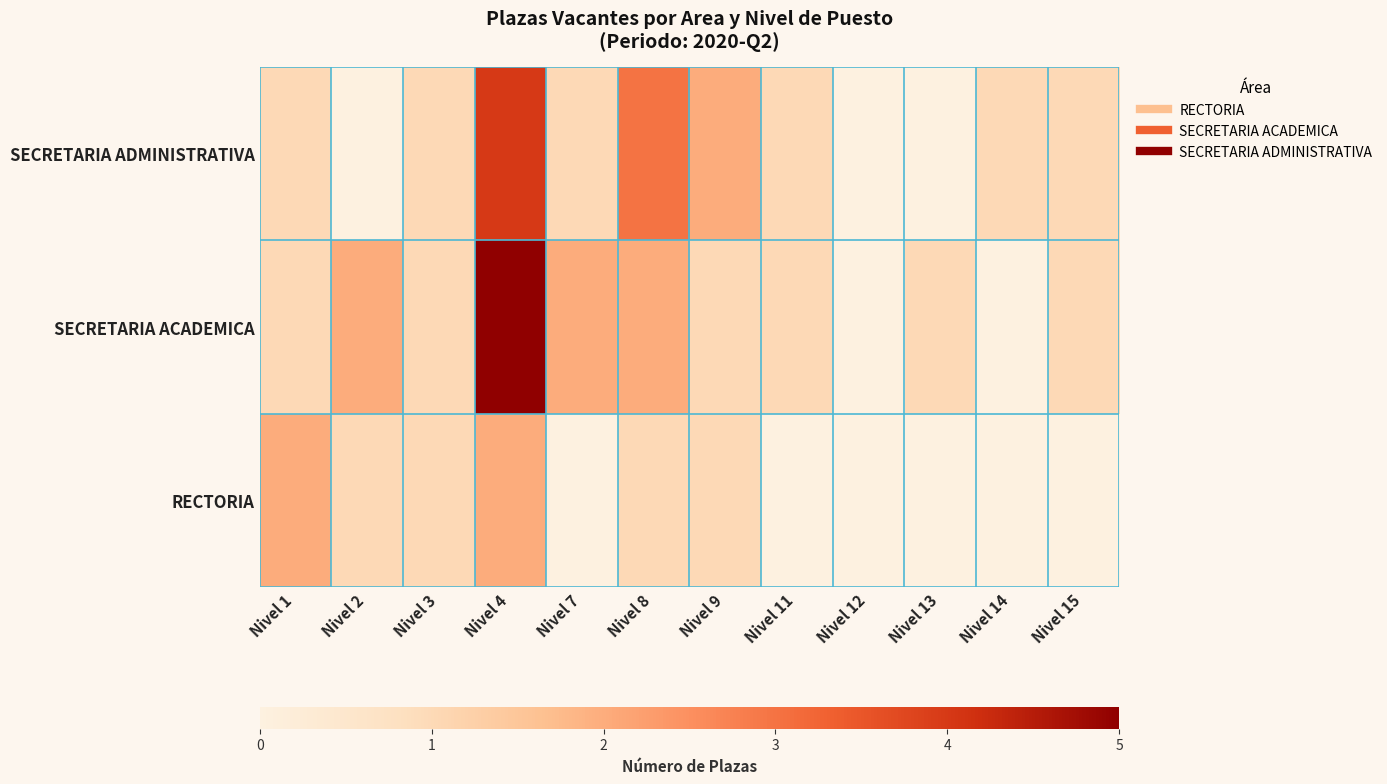

Reading right to left, extract all data points from this chart.

RECTORIA: Nivel 15=0	Nivel 14=0	Nivel 13=0	Nivel 12=0	Nivel 11=0	Nivel 9=1	Nivel 8=1	Nivel 7=0	Nivel 4=2	Nivel 3=1	Nivel 2=1	Nivel 1=2
SECRETARIA ACADEMICA: Nivel 15=1	Nivel 14=0	Nivel 13=1	Nivel 12=0	Nivel 11=1	Nivel 9=1	Nivel 8=2	Nivel 7=2	Nivel 4=5	Nivel 3=1	Nivel 2=2	Nivel 1=1
SECRETARIA ADMINISTRATIVA: Nivel 15=1	Nivel 14=1	Nivel 13=0	Nivel 12=0	Nivel 11=1	Nivel 9=2	Nivel 8=3	Nivel 7=1	Nivel 4=4	Nivel 3=1	Nivel 2=0	Nivel 1=1